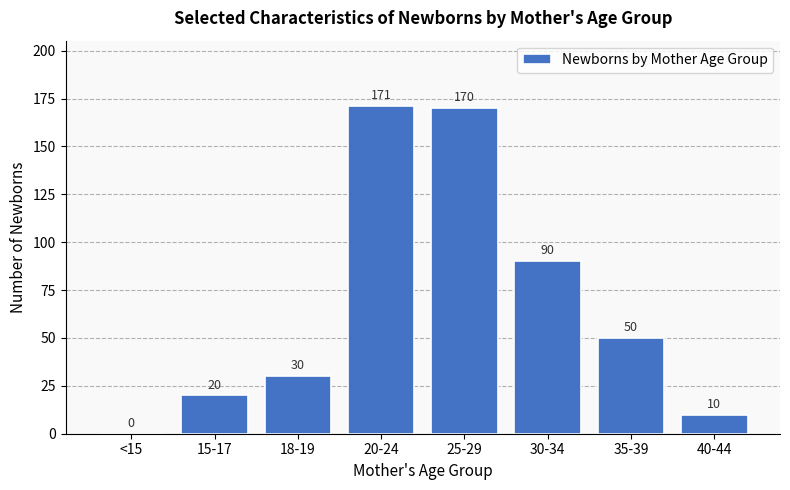

Reading right to left, list all the values displayed in this chart.

40-44=10	35-39=50	30-34=90	25-29=170	20-24=171	18-19=30	15-17=20	<15=0